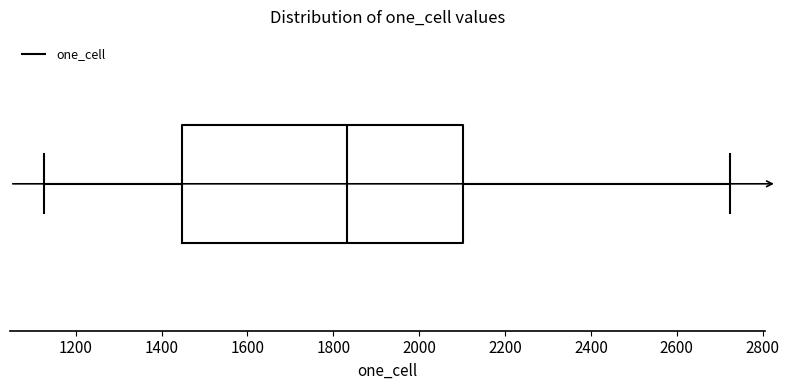

Read this box plot against the x-axis: the position of the median line, the range covered by the box, and the ends of both whiskers. The values are not printed on the chart, so give them approximately, as read against the axis.

median 1840, box 1440 to 2100, whiskers 1120 to 2720